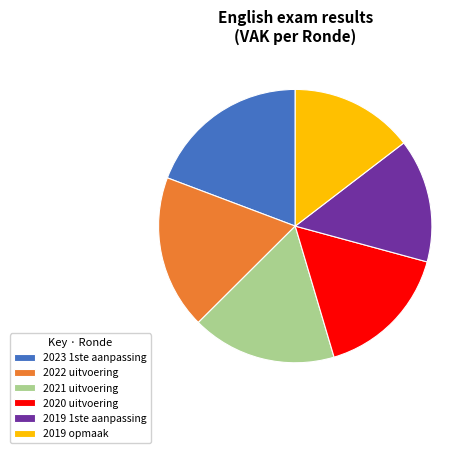

Which category has the biggest portion of the pie?

2023 1ste aanpassing